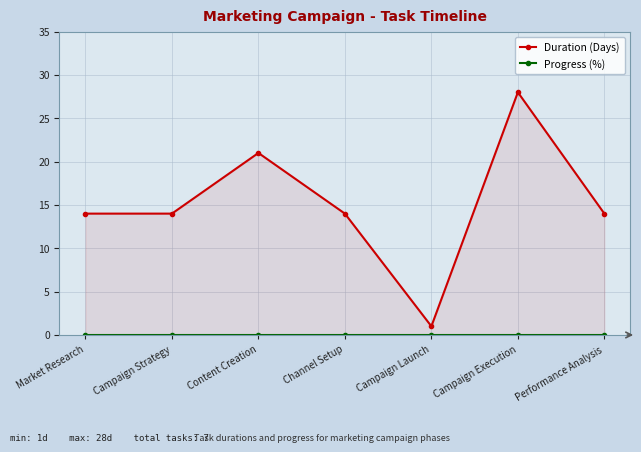

Count the number of data series in this chart.

2